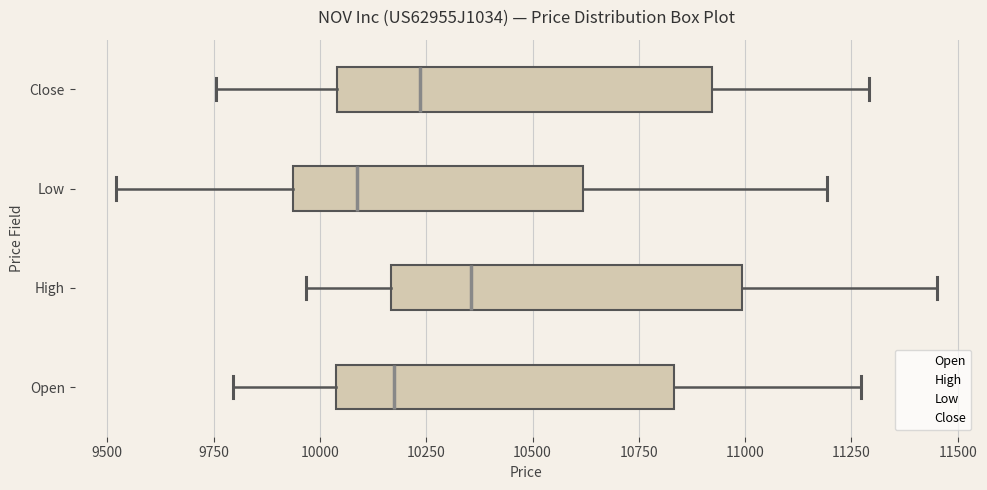

Reading bottom to top, transcribe this box plot: for each box, give where its median line is, the range the box spans, and where its two whiskers end, as read against the x-axis. The values are not printed on the chart, so give them approximately, as read against the axis.

Open: median 10150, box 10050 to 10850, whiskers 9800 to 11250
High: median 10350, box 10150 to 11000, whiskers 9950 to 11450
Low: median 10100, box 9950 to 10600, whiskers 9500 to 11200
Close: median 10250, box 10050 to 10900, whiskers 9750 to 11300